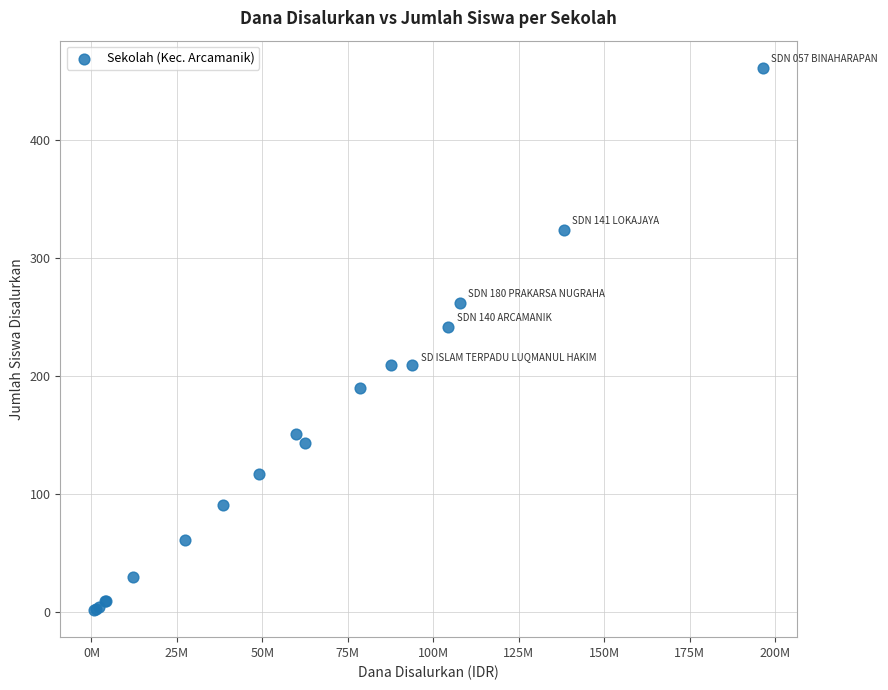

What Y value in the scatter plot is closest to 231?

242